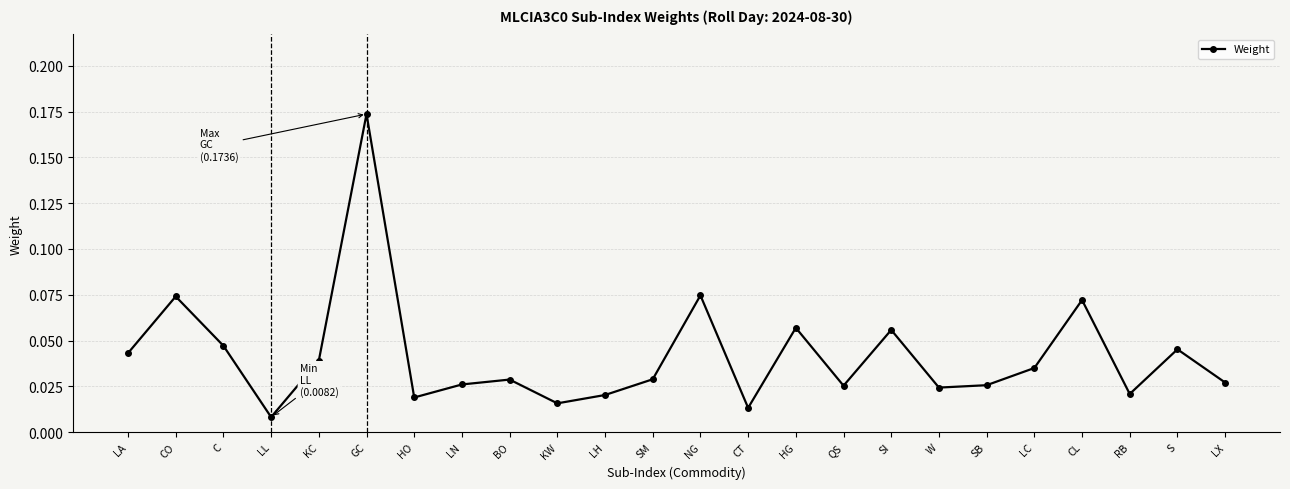

Does the chart have visible grid lines?

Yes